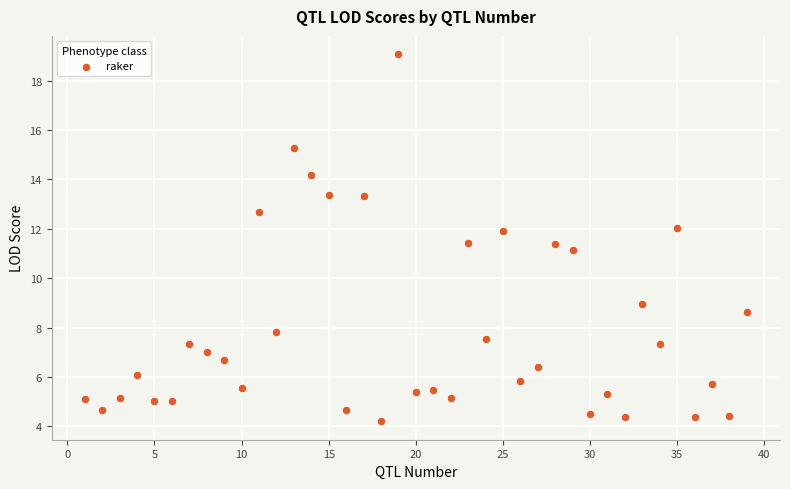

What is the range of Y values (max minus min)?

14.9